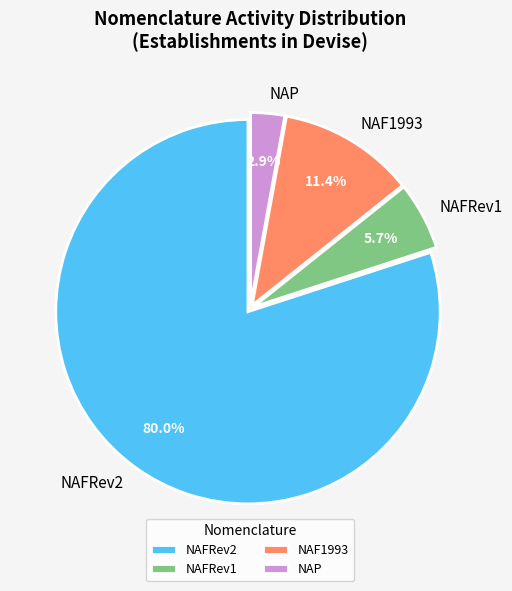

Which slice is the largest?

NAFRev2